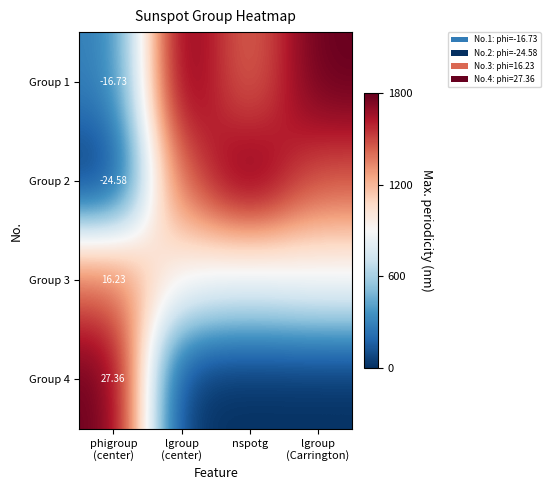

How many distinct data groups are displayed?

4